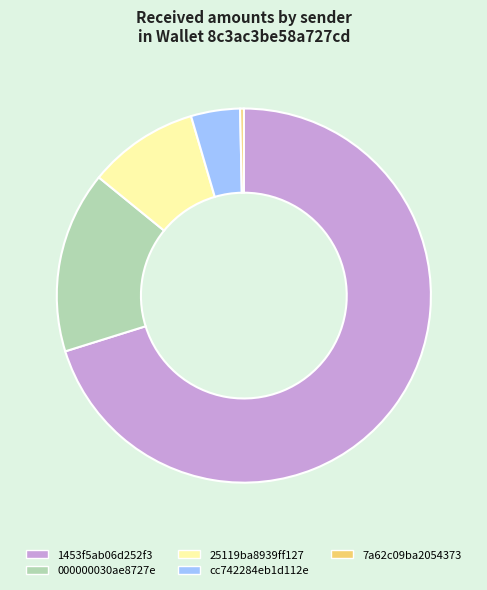

How many slices are in this pie chart?

5